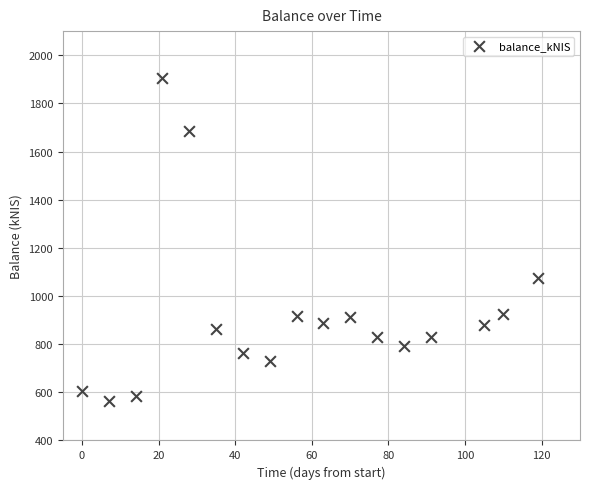

What is the range of X values (max minus min)?

119.0